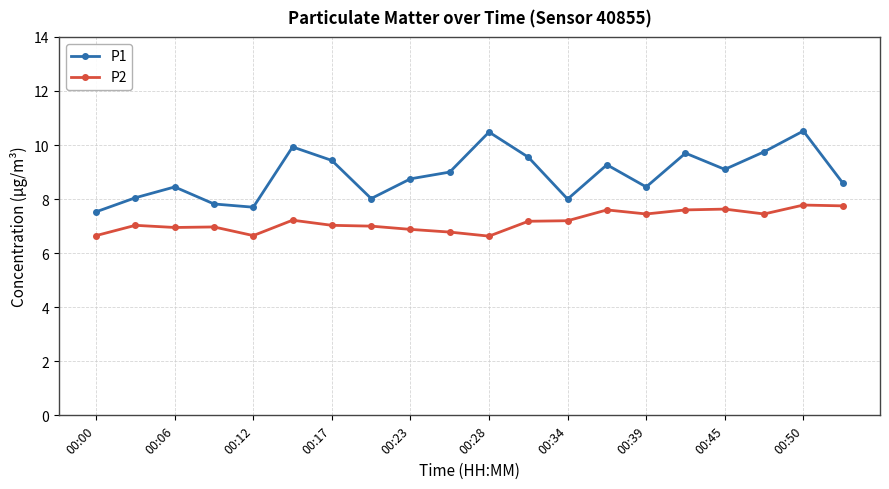

True or false: P1 has more than 0 interior local peaks.

True